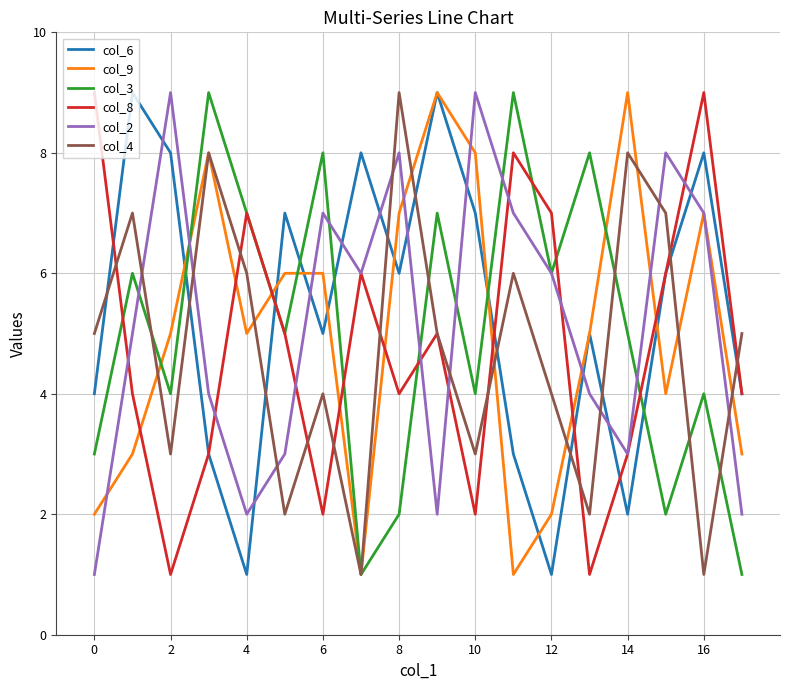

How many lines are shown in the chart?

6